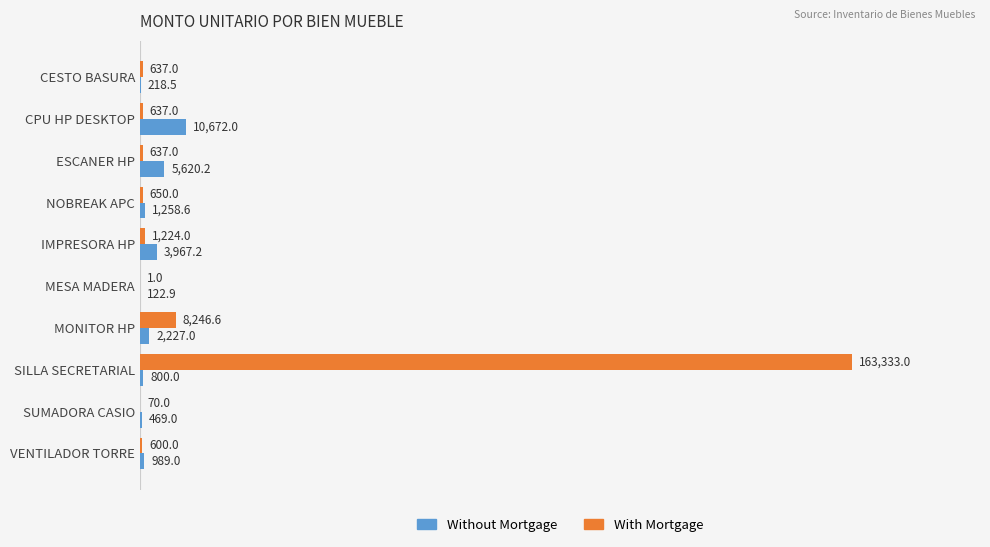

At which label does Without Mortgage reach its peak?

CPU HP DESKTOP